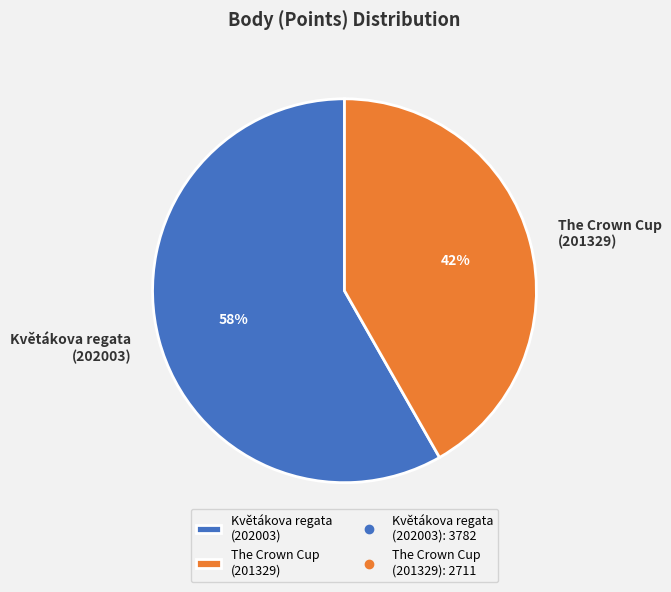

To the nearest percent, what portion does Květákova regata (202003) represent?

58%